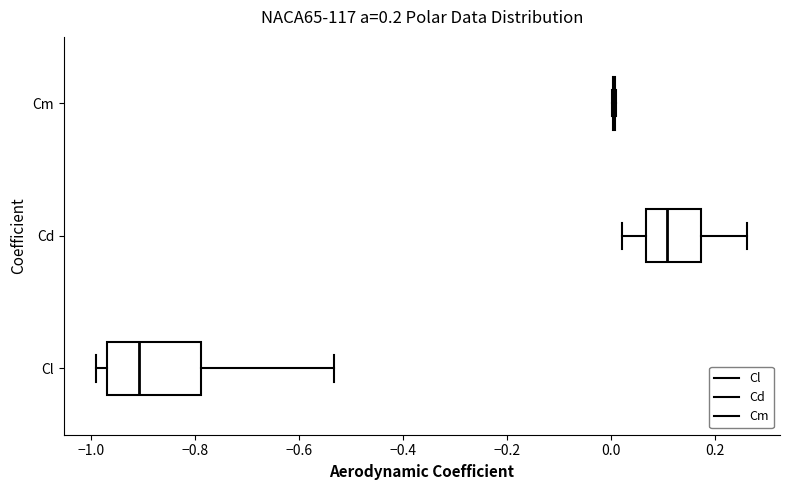

Which box is the widest, from its left edge to its right edge?

Cl